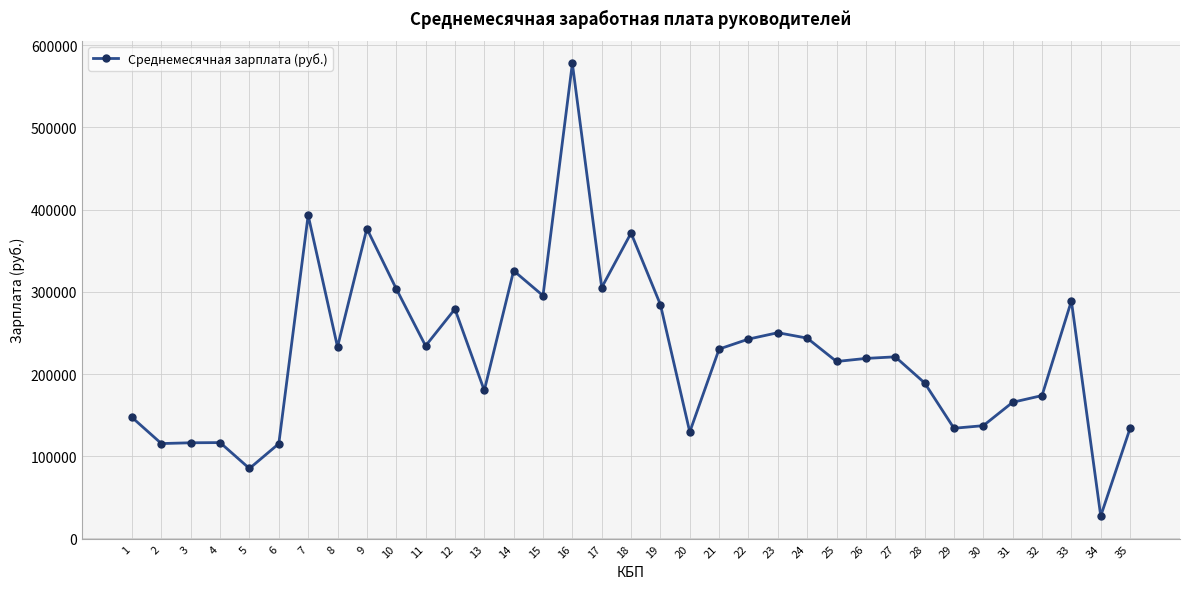

At which category does the chart reach its minimum across all series?

34